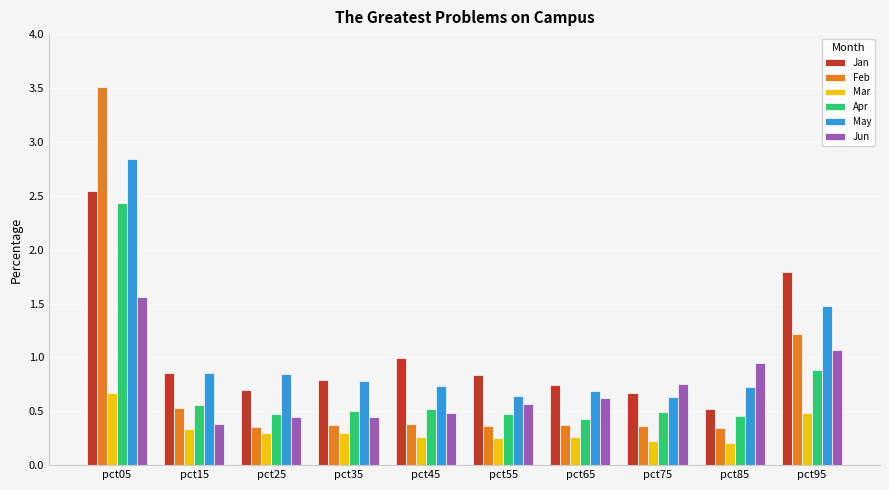

What is the sum of all Jan values?

10.4